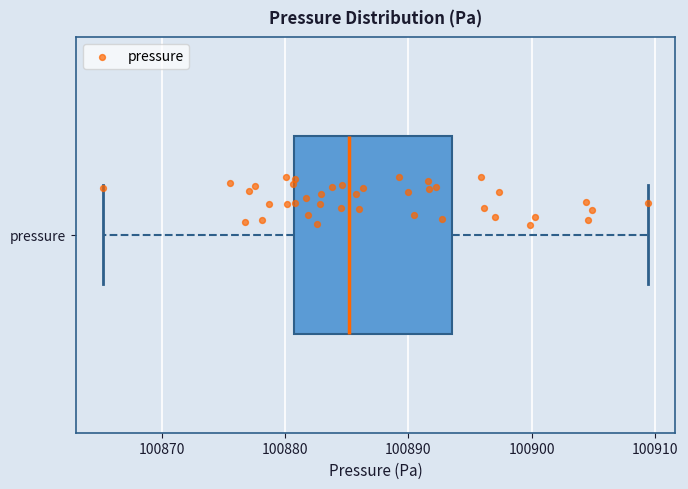

Transcribe this box plot: give where the median line is, the range the box spans, and where the two whiskers end, as read against the x-axis. The values are not printed on the chart, so give them approximately, as read against the axis.

median 100885, box 100881 to 100894, whiskers 100865 to 100909